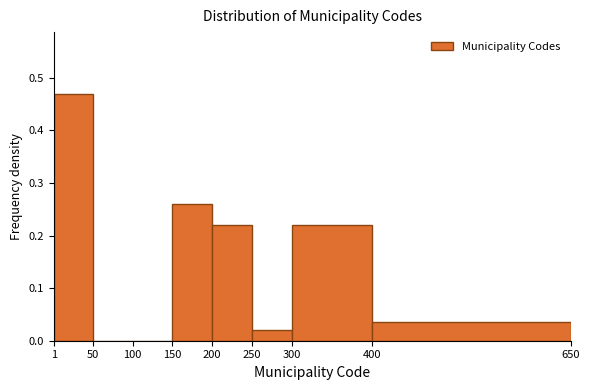

Over which range of the x-axis is the bar tallest?

1 to 50